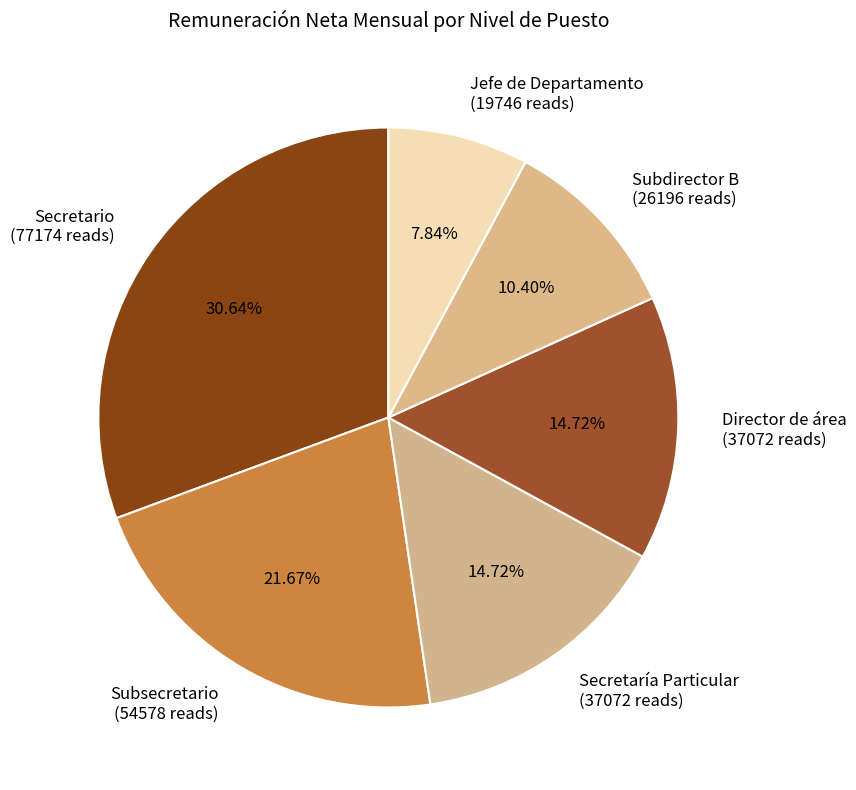

The Jefe de Departamento slice represents 19% of the pie. True or false?

False